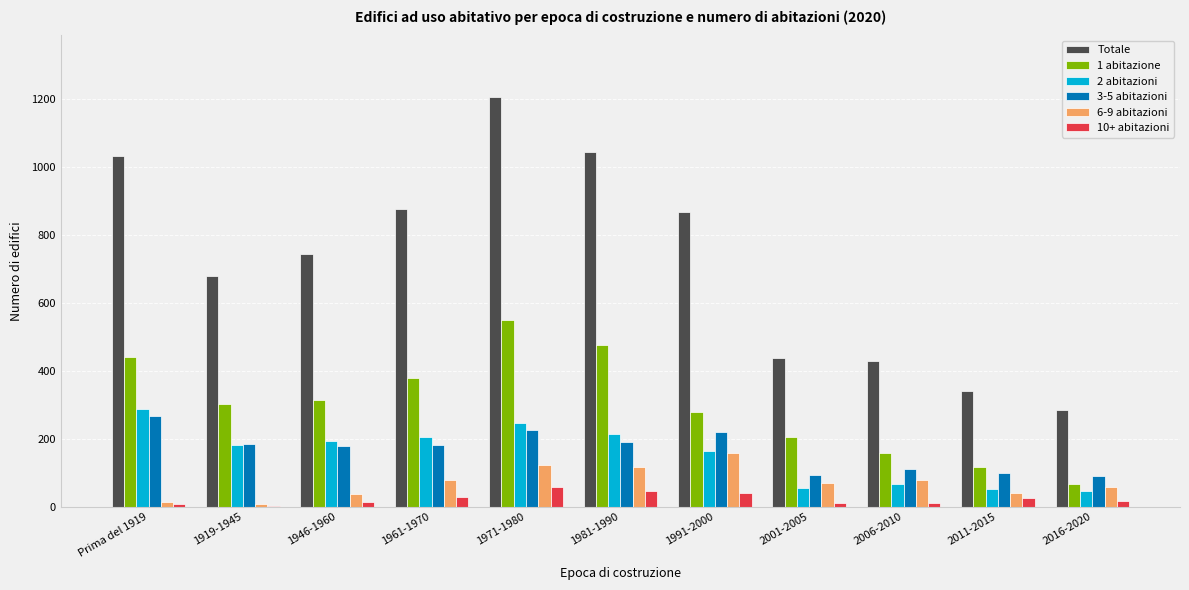

The value of 10+ abitazioni at 2016-2020 is 18. True or false?

True